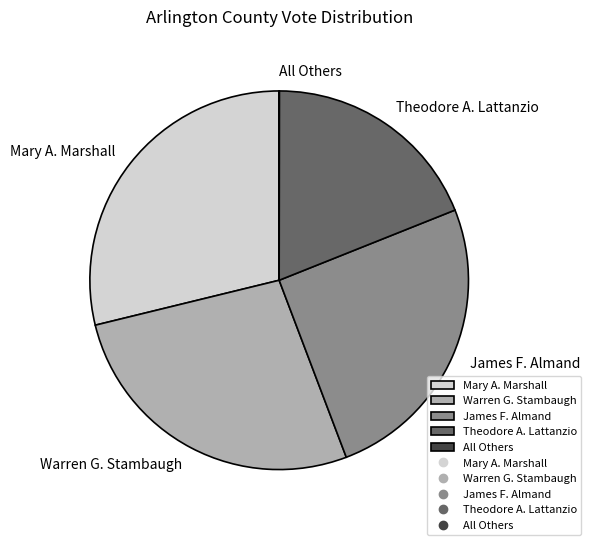

Which category has the biggest portion of the pie?

Mary A. Marshall